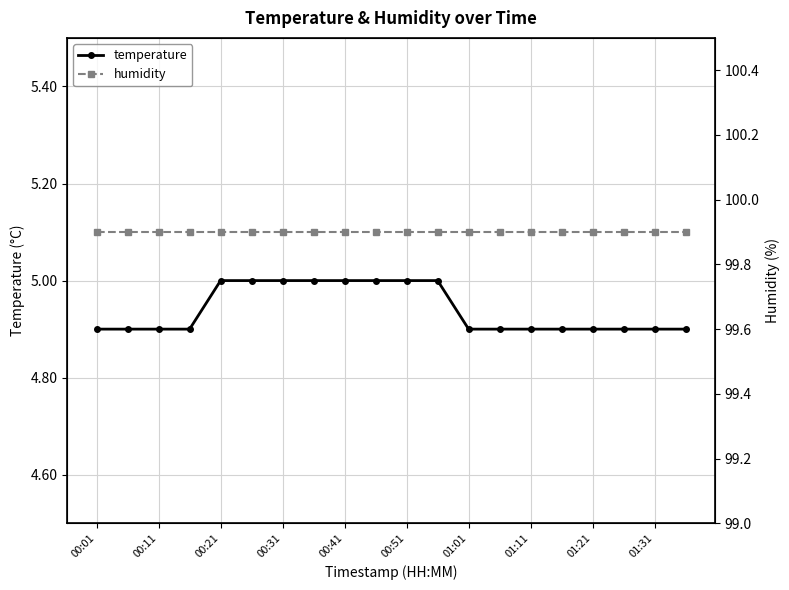

The temperature series shows 5.0 at 00:41. True or false?

True